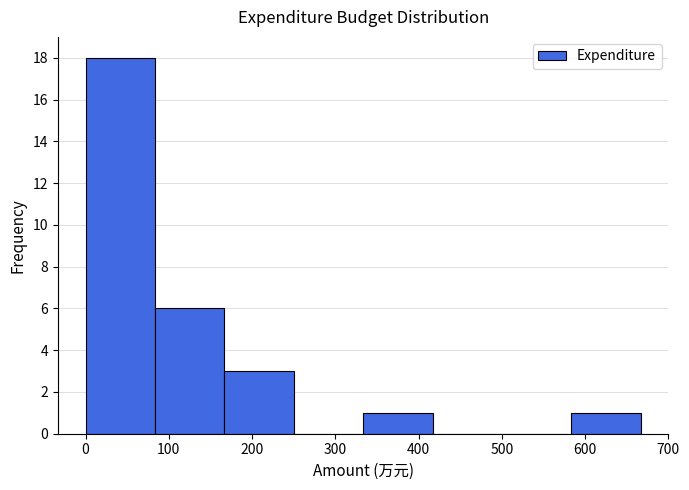

Which range on the x-axis has the tallest bar?

0 to 80